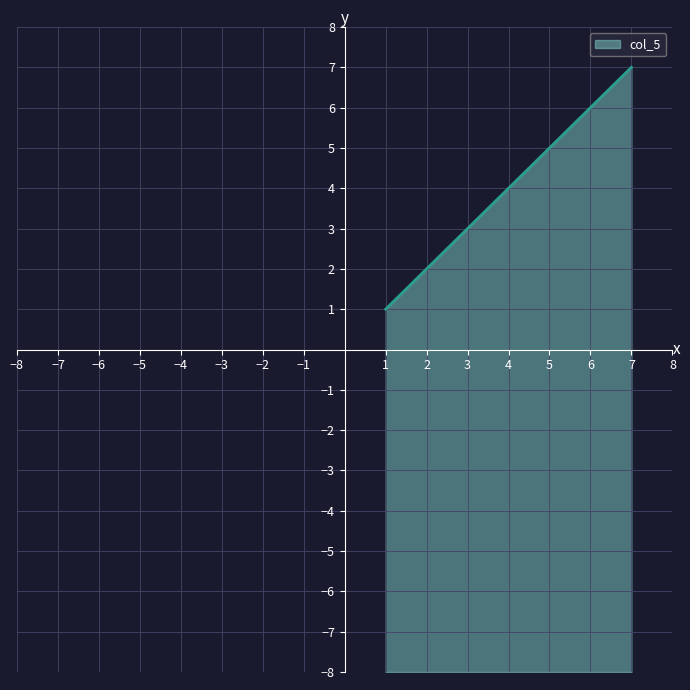

How many values are below 4?

3